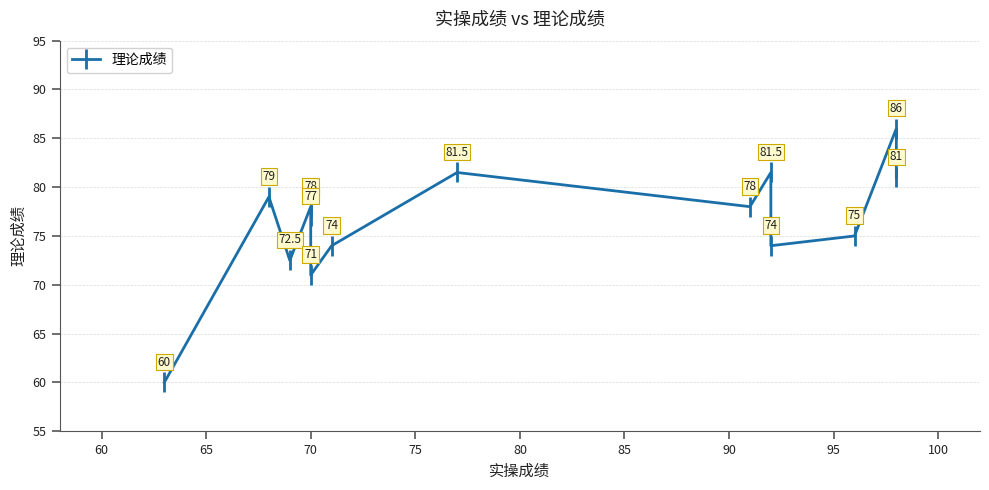

Approximately how many times larger is the value at 95 compared to 90?

1.0